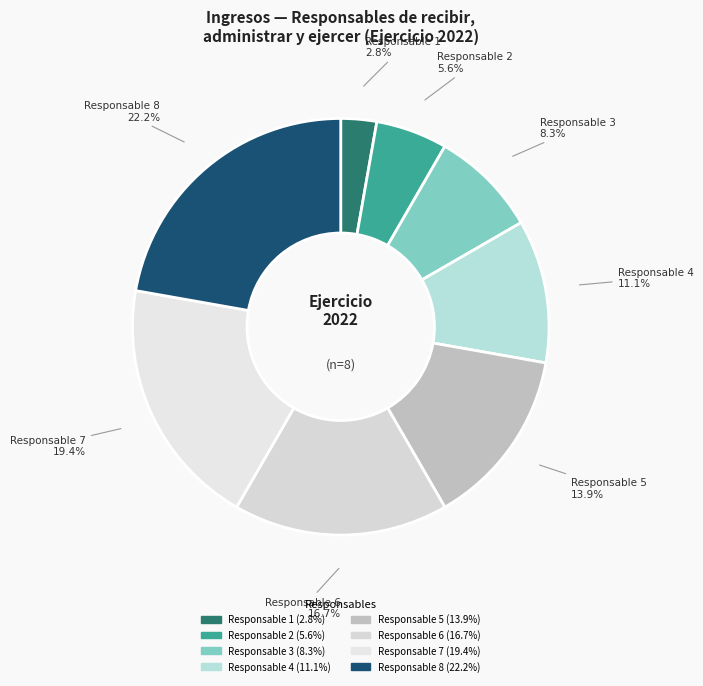

Combined, what portion of the pie is Responsable 7 and Responsable 2?

25.0%